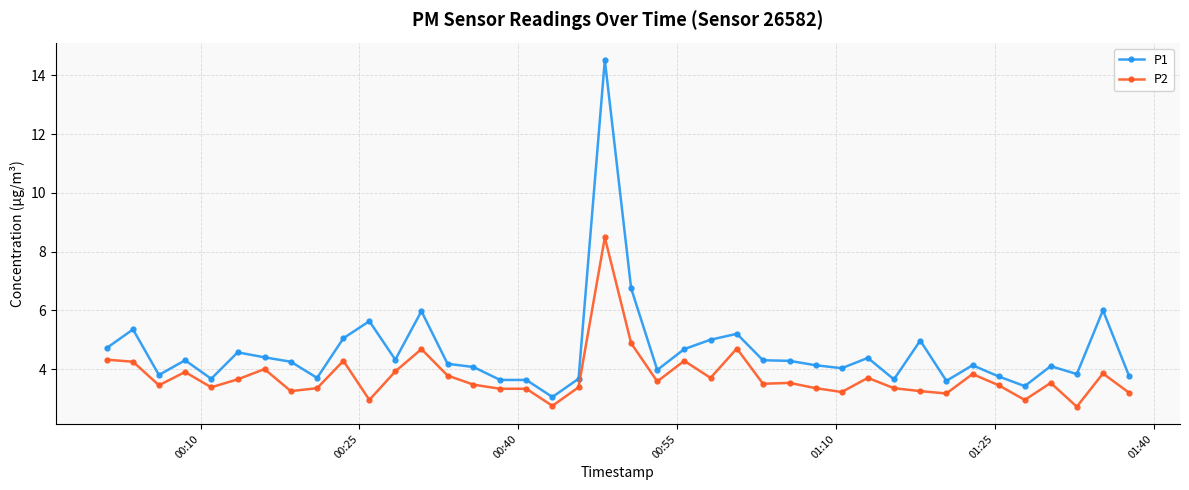

What is the maximum value shown in the chart?

14.5